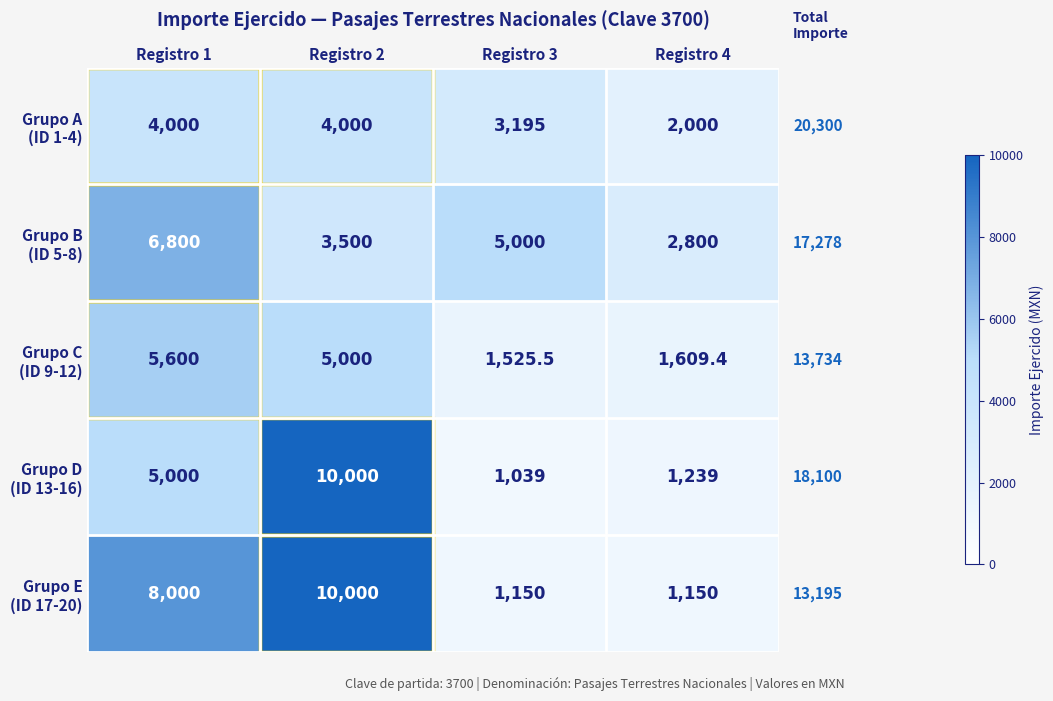

Which label corresponds to the largest value in the chart?

Registro 2